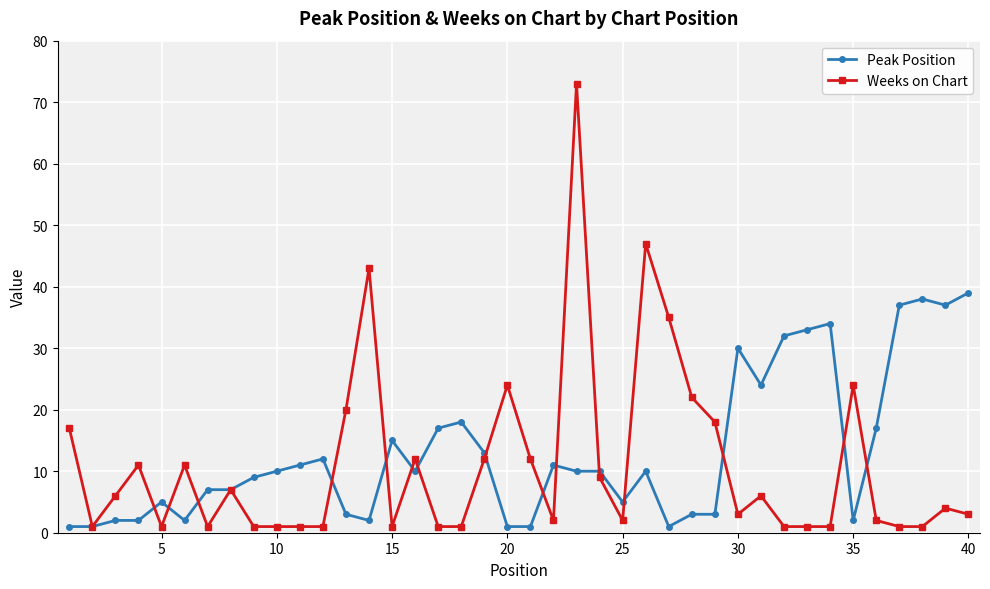

Which series has the widest spread of values?

Weeks on Chart